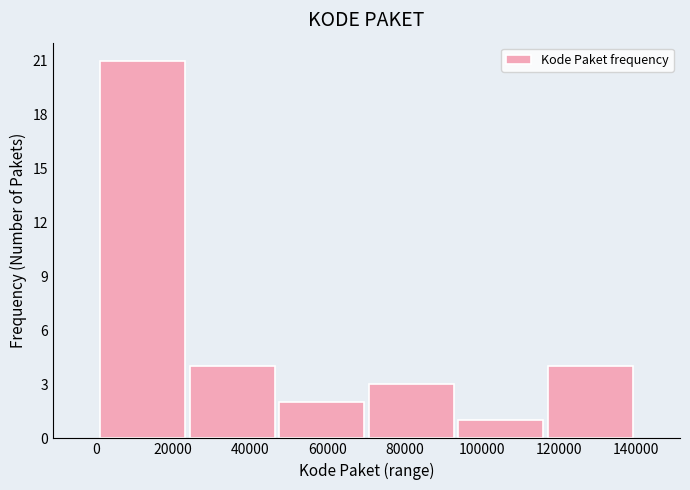

Reading left to right, transcribe this chart: for each bar, give the range it covers on the x-axis and its height. Neither the bar edges nor the heights are printed on the chart, so give them approximately, as read against the axes.

0 to 24000: 21
24000 to 46000: 4
46000 to 70000: 2
70000 to 94000: 3
94000 to 116000: 1
116000 to 140000: 4